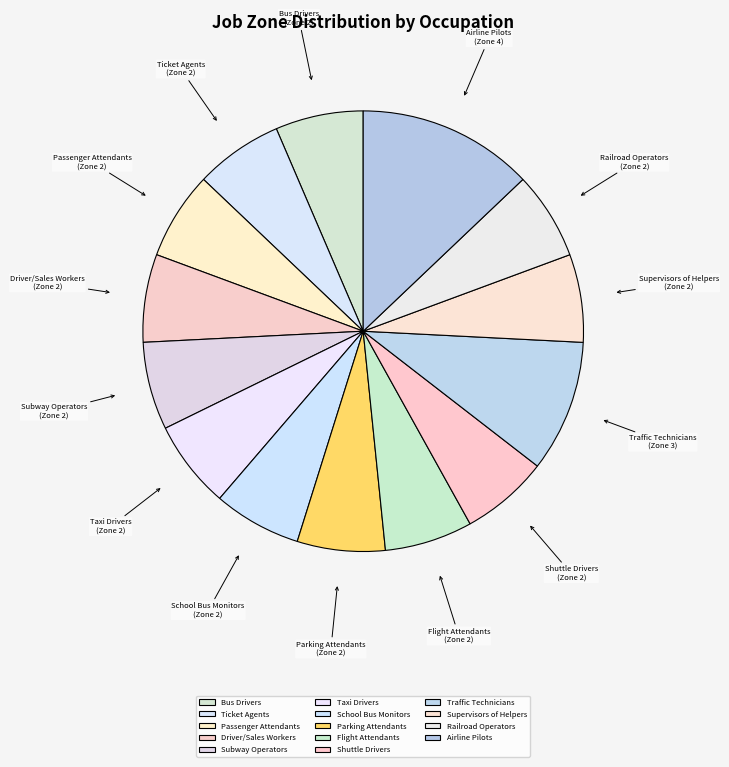

Is the sum of School Bus Monitors and Passenger Attendants greater than half?

No